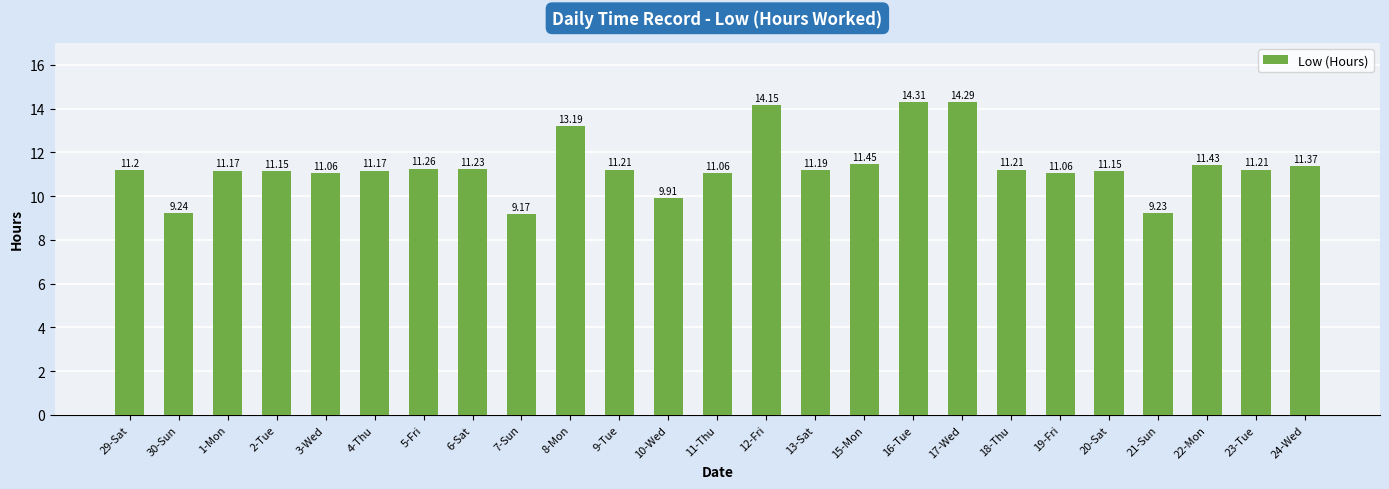

What is the average value?

11.4